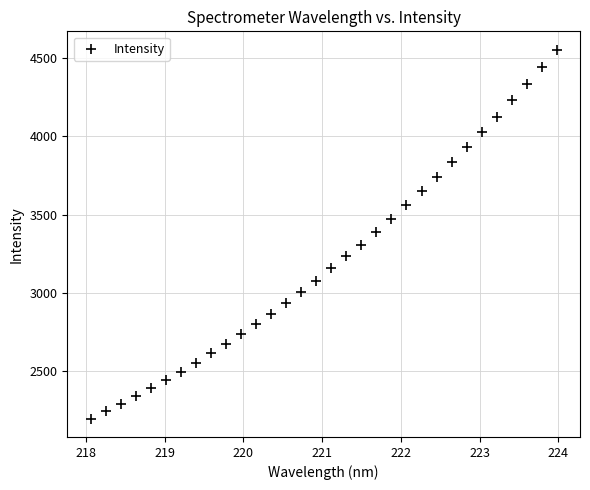

What is the range of X values (max minus min)?

5.9